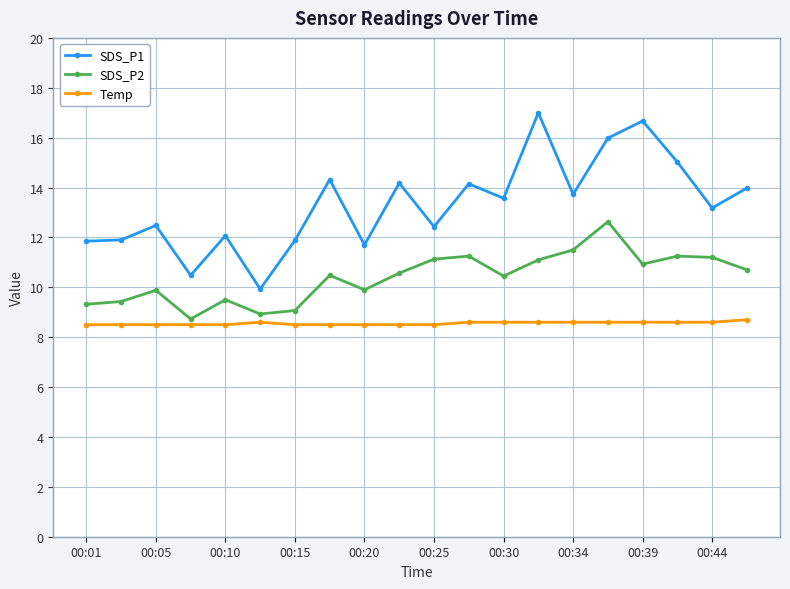

List the series in order of their peak value, lowest first.

Temp, SDS_P2, SDS_P1